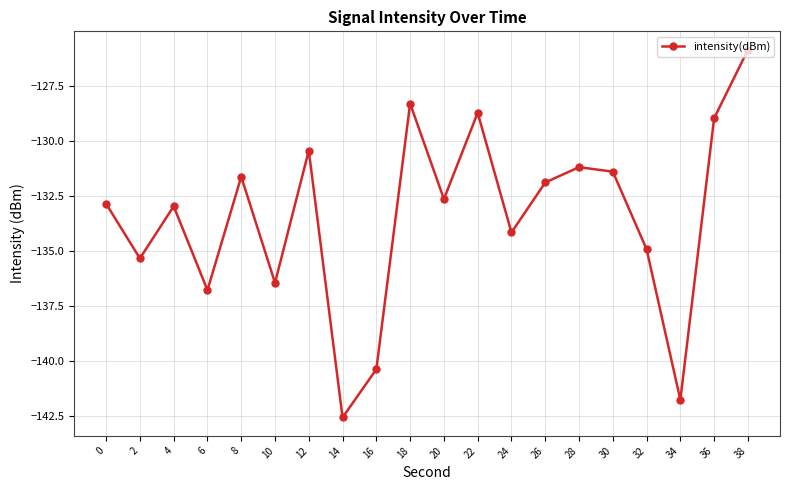

What is the average value?

-133.5